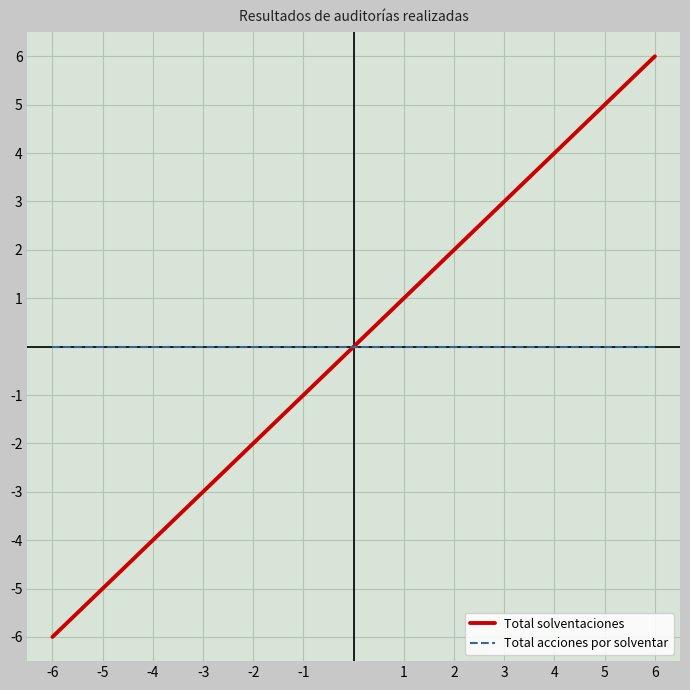

Which series has the widest spread of values?

Total solventaciones